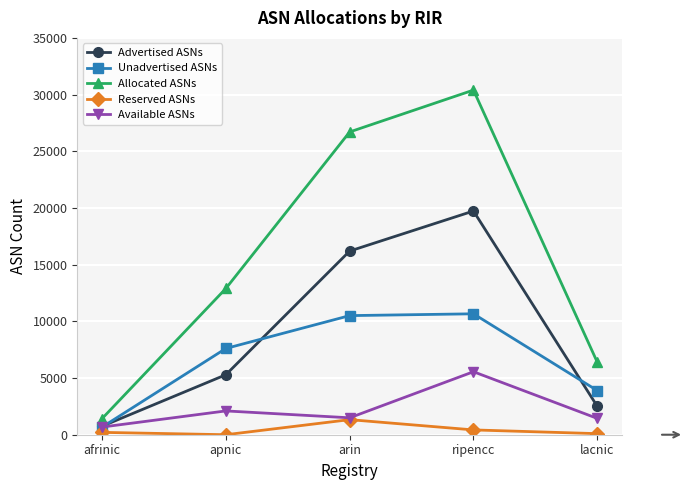

Does the chart have visible grid lines?

Yes